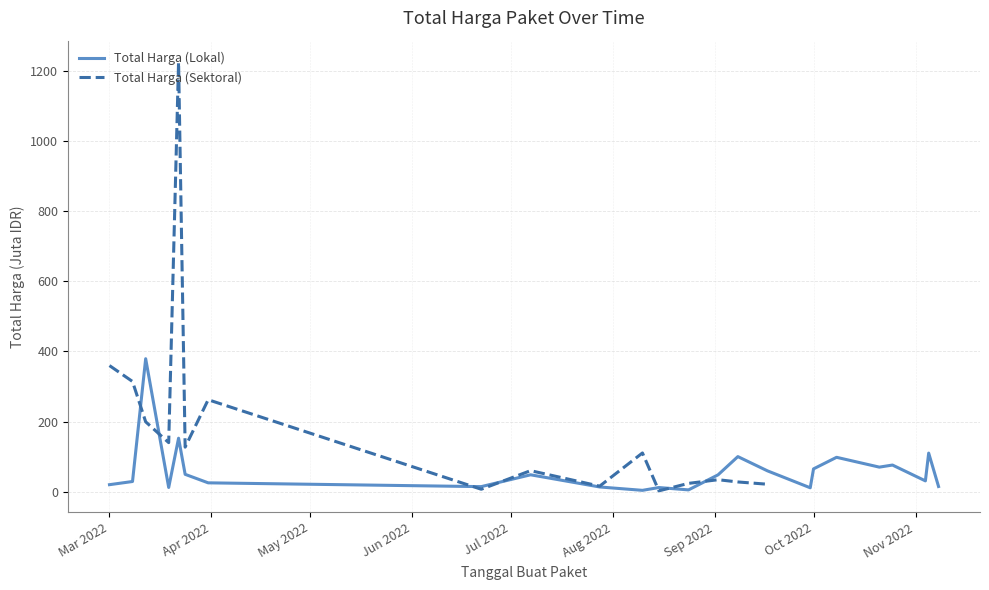

At which category does the chart reach its minimum across all series?

2022-08-10